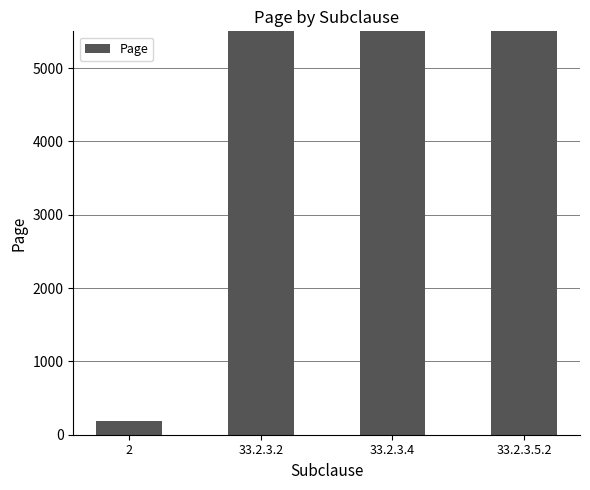

How many bars are there in total?

4